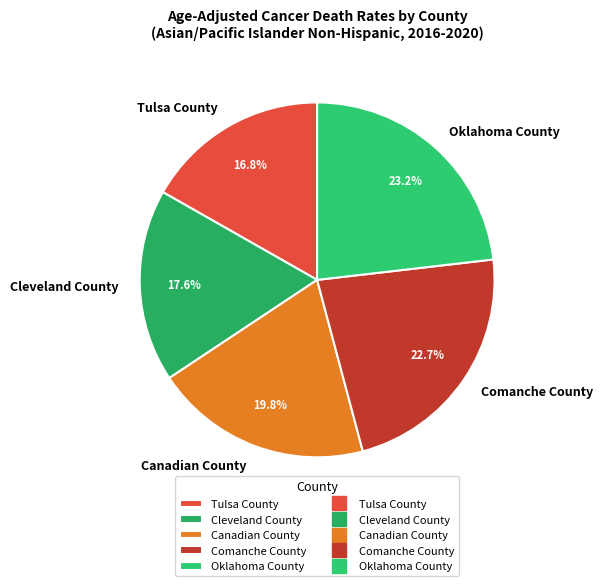

The Tulsa County slice represents 17% of the pie. True or false?

True